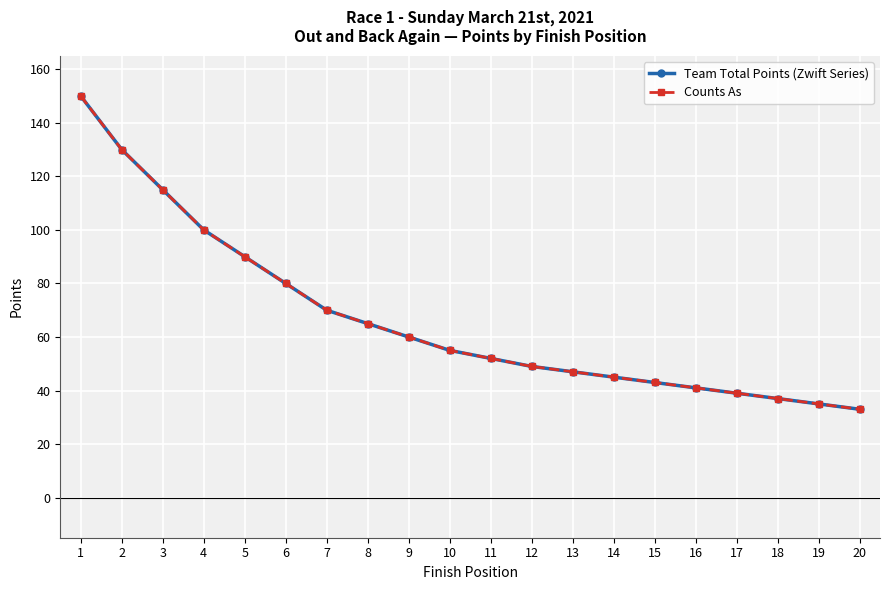

True or false: Team Total Points (Zwift Series) and Counts As cross at least once.

False